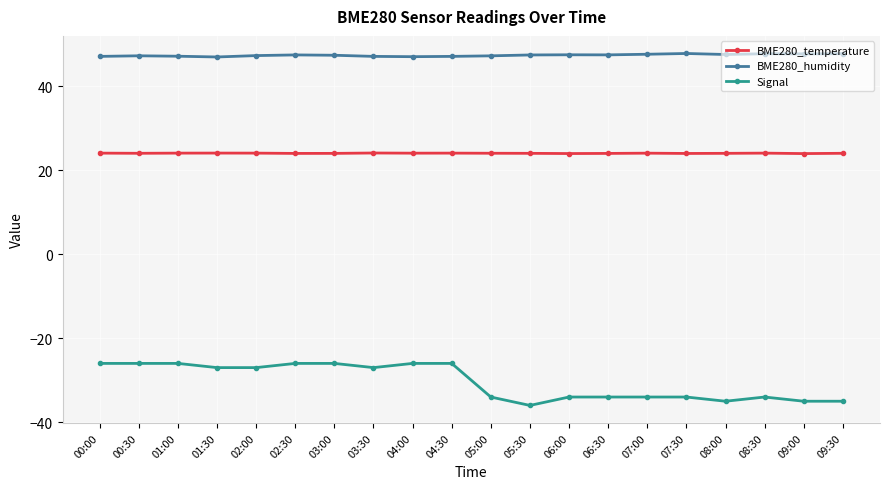

What value does the BME280_humidity series have at 01:30?

46.9